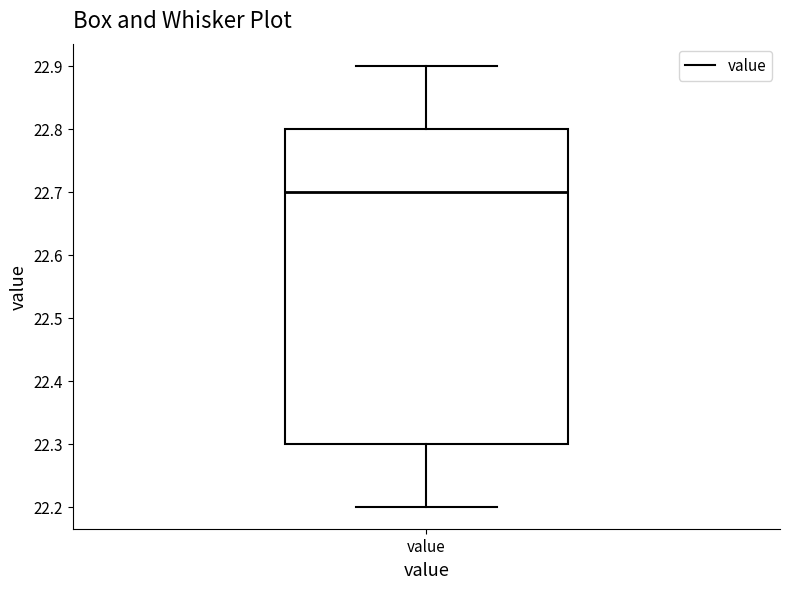

Transcribe this box plot: give where the median line is, the range the box spans, and where the two whiskers end, as read against the y-axis. The values are not printed on the chart, so give them approximately, as read against the axis.

median 22.7, box 22.3 to 22.8, whiskers 22.2 to 22.9